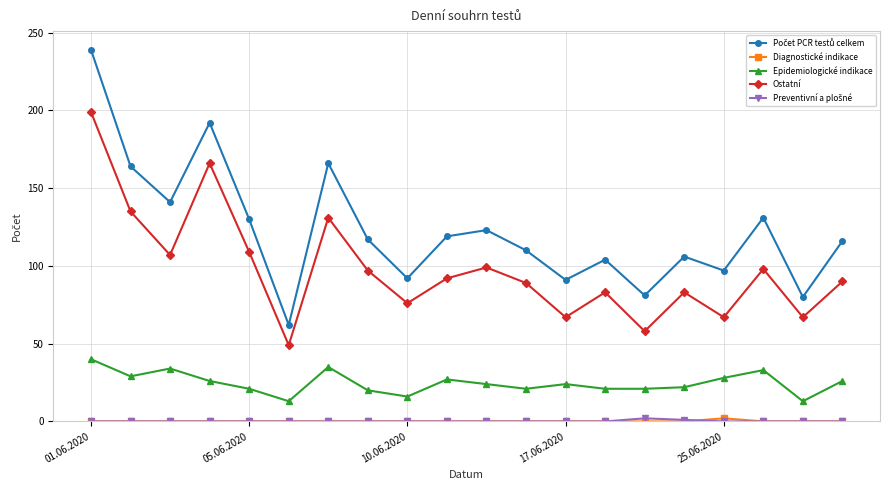

What is the greatest value displayed?

239